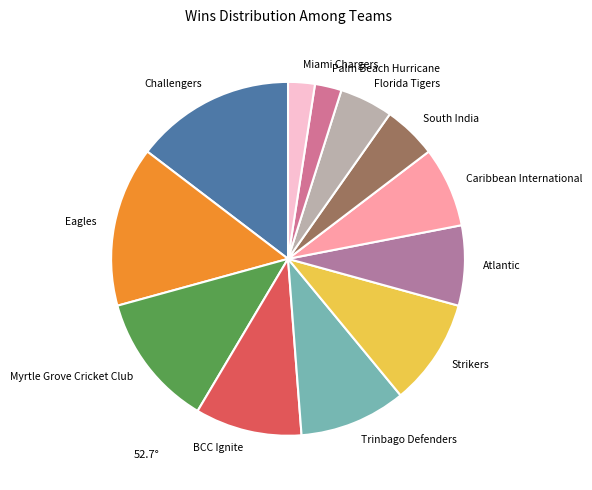

Approximately how many times larger is the value at Eagles compared to South India?

3.0